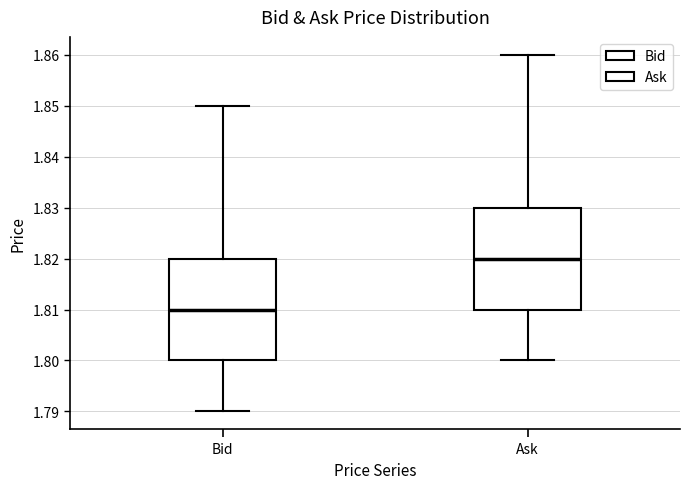

Where does the lower whisker of the box for Ask end on the y-axis? The values are not printed on the chart, so give them approximately, as read against the axis.

1.80